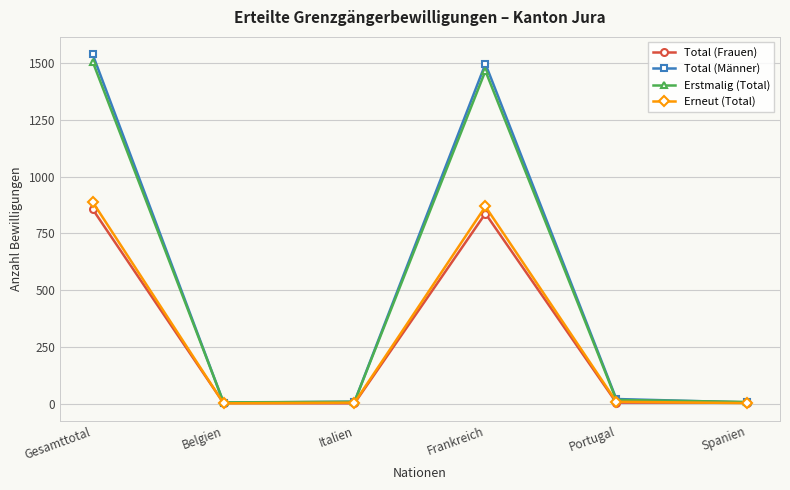

What is the label of the 6th point from the right?

Gesamttotal